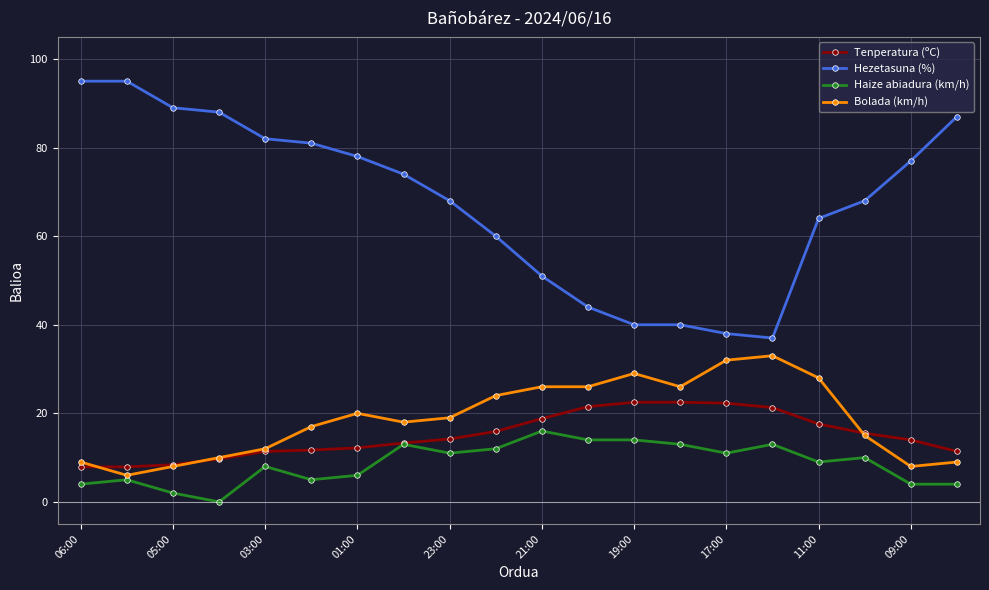

What is the average value of the Hezetasuna (%) series?

67.8